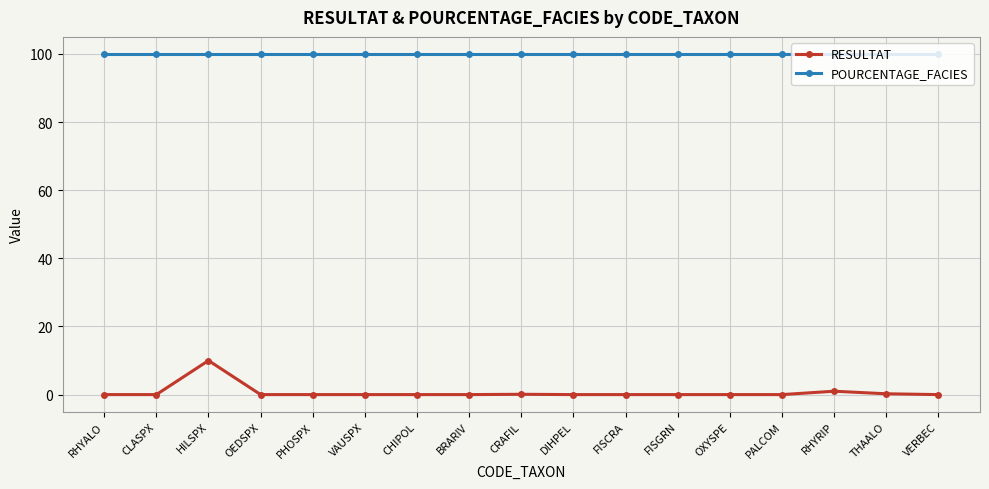

What is the total value across all series at OEDSPX?

100.0